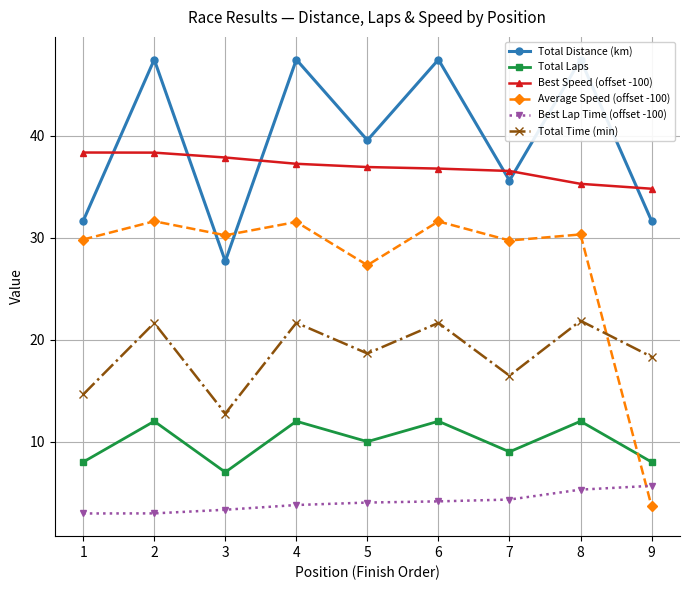

Is it true that Total Time (min) equals 21.6 at 2?

True